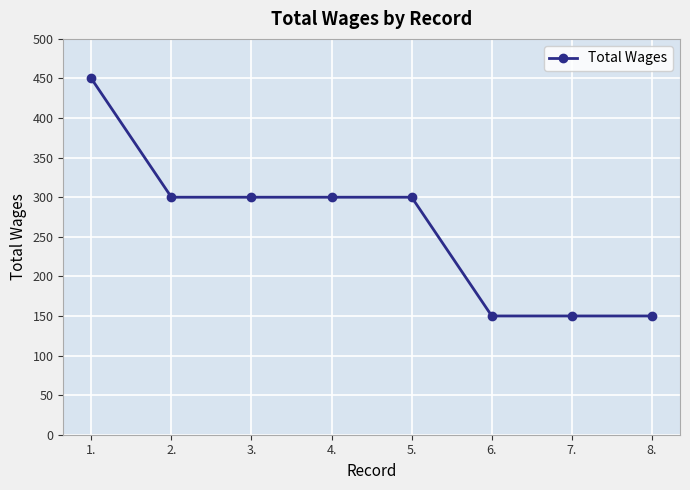

The value at 3. is 300. True or false?

True